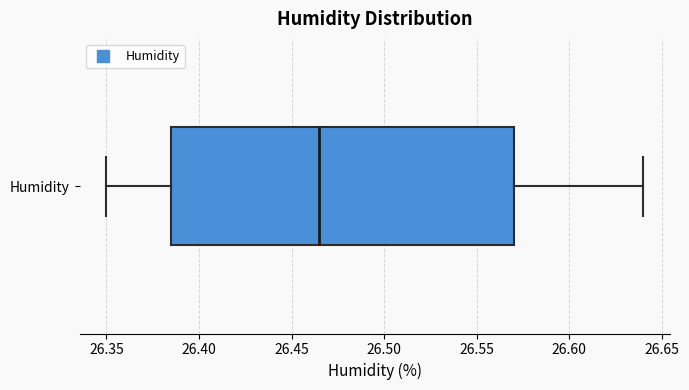

Read this box plot against the x-axis: the position of the median line, the range covered by the box, and the ends of both whiskers. The values are not printed on the chart, so give them approximately, as read against the axis.

median 26.465, box 26.385 to 26.570, whiskers 26.350 to 26.640